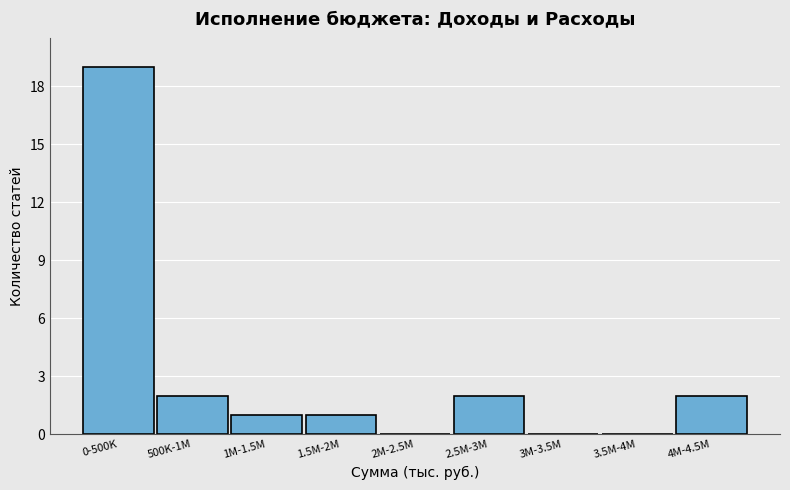

Reading left to right, extract all data points from this chart.

0-500K=19	500K-1M=2	1M-1.5M=1	1.5M-2M=1	2M-2.5M=0	2.5M-3M=2	3M-3.5M=0	3.5M-4M=0	4M-4.5M=2